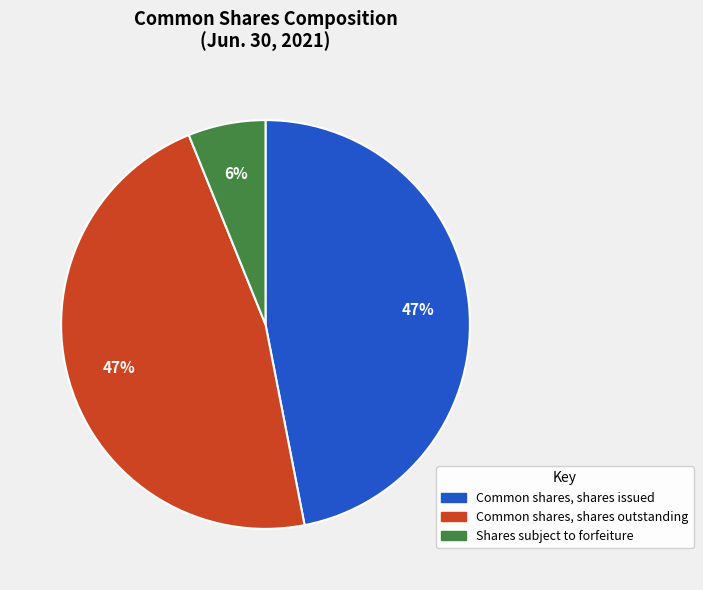

To the nearest percent, what portion does Common shares, shares outstanding represent?

47%